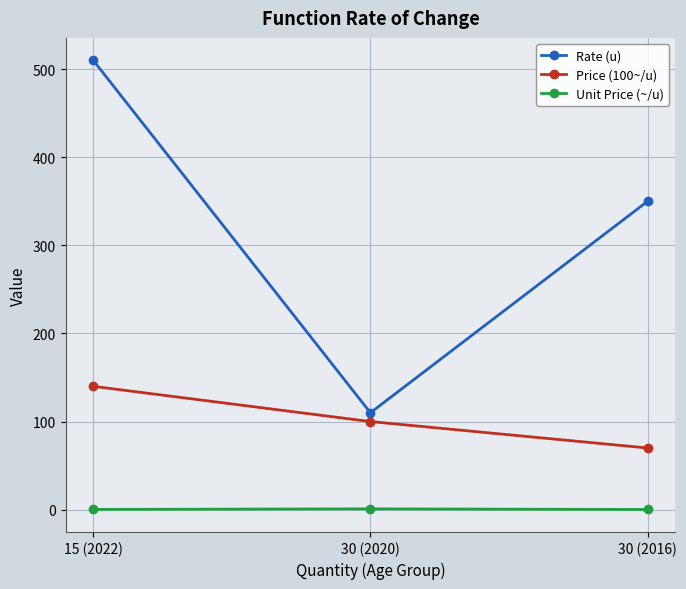

What is the value of the Unit Price (~/u) point at the 3rd from the left?

0.2